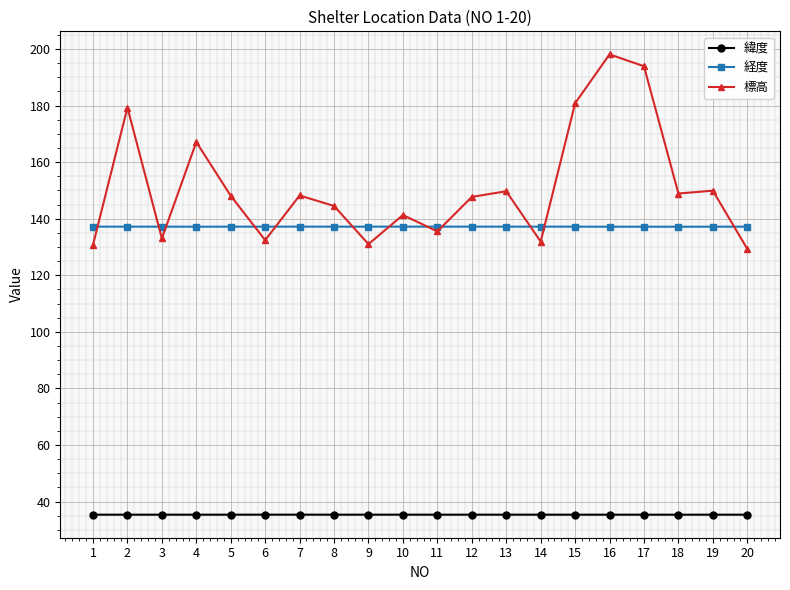

At 7, list the series in order from largest to smallest.

標高, 経度, 緯度